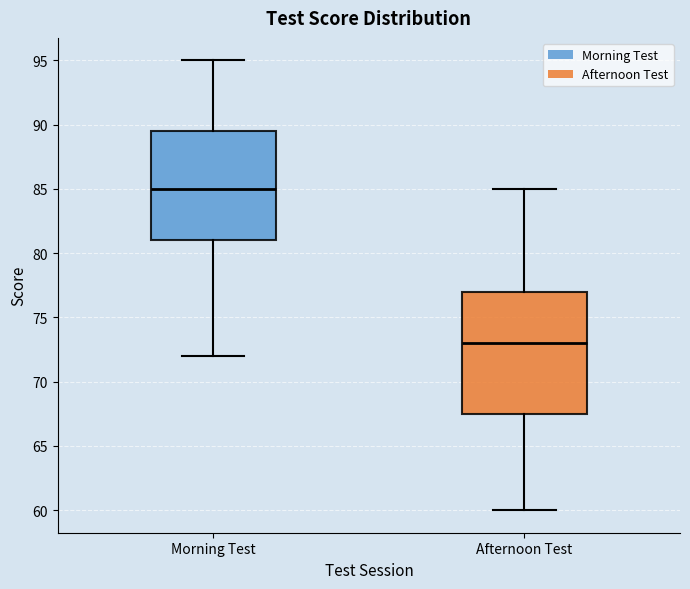

Which box has the highest median line?

Morning Test